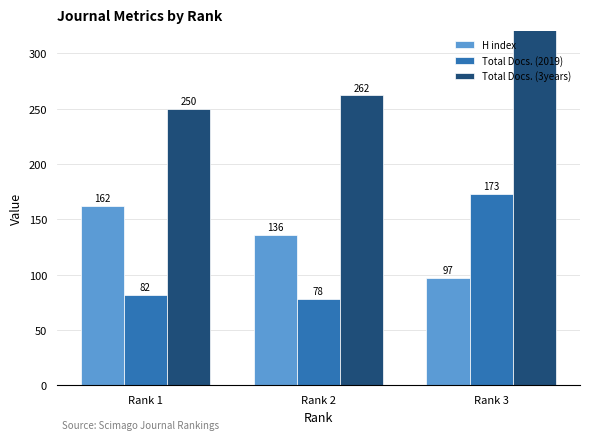

The value of Total Docs. (3years) at Rank 1 is 148. True or false?

False